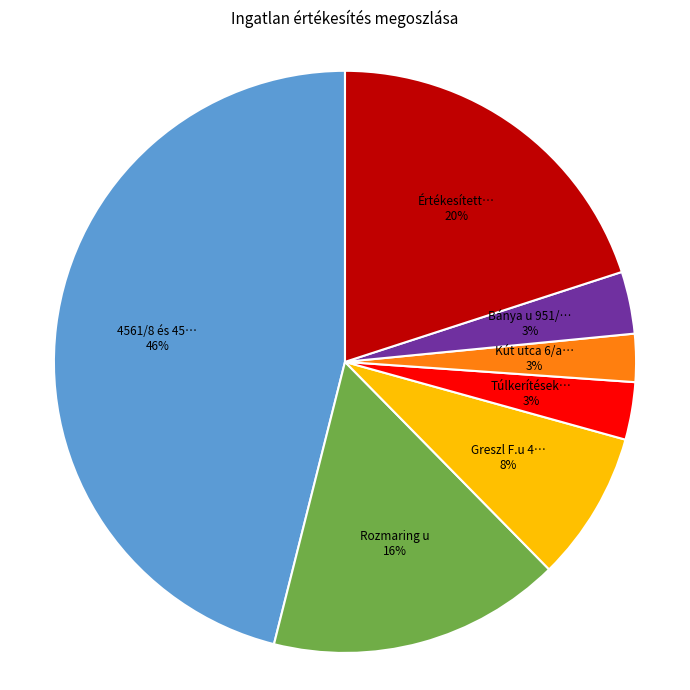

To the nearest percent, what is the average slice percentage?

14%